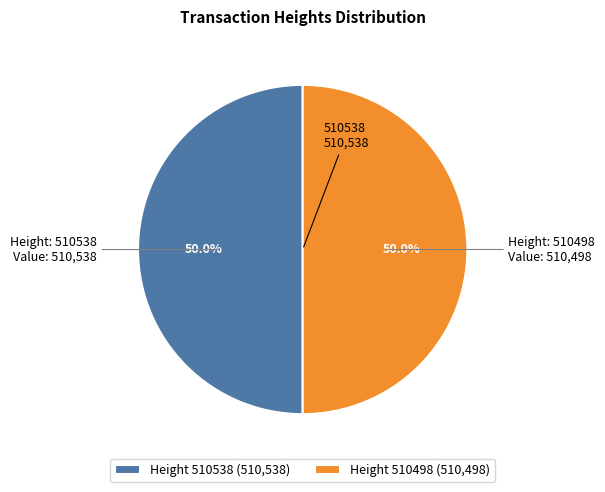

What is the ratio of the value at Height 510498 (510,498) to the value at Height 510538 (510,538)?

1.0